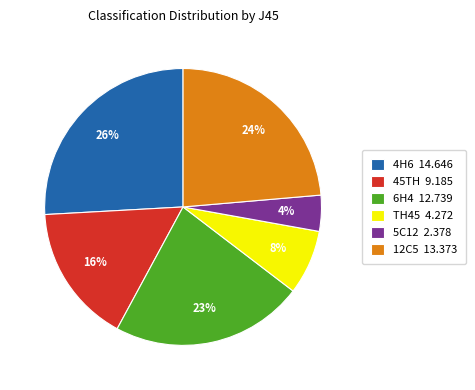

How many segments does this pie chart have?

6